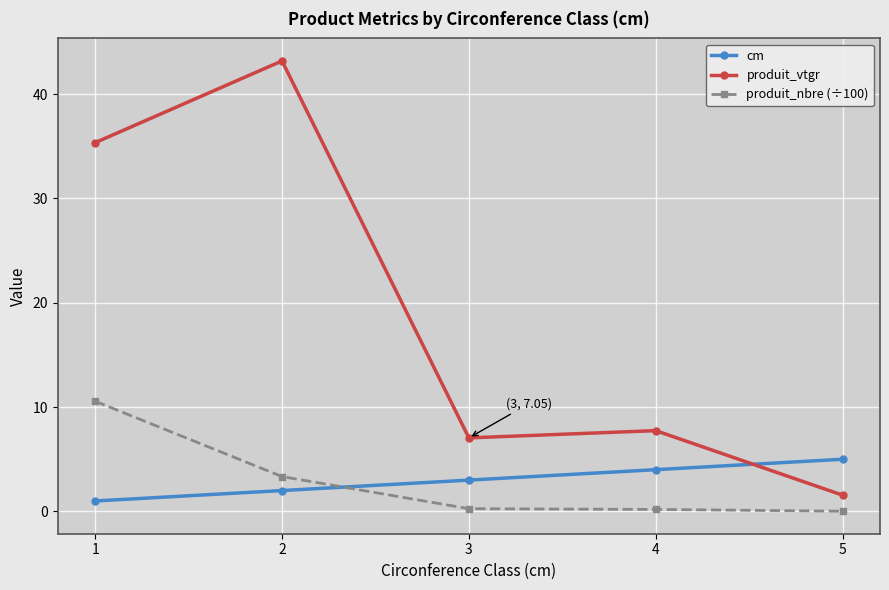

List the labels in order of produit_vtgr value, smallest first.

5, 3, 4, 1, 2